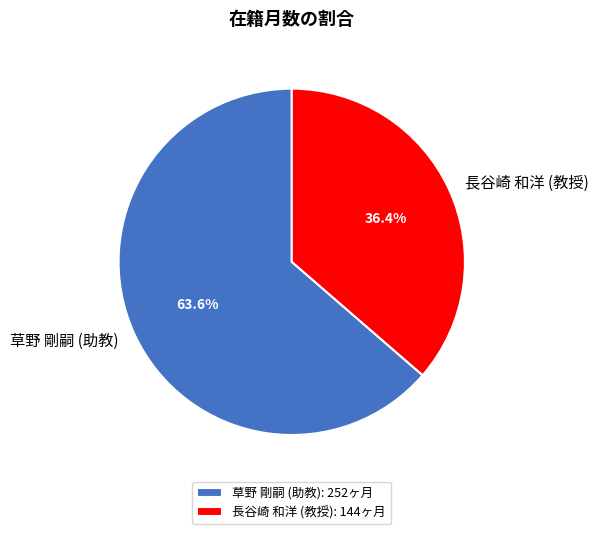

Which slice is the largest?

草野 剛嗣 (助教)